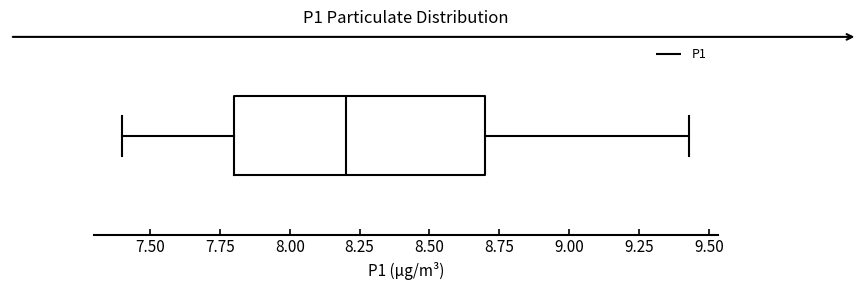

Transcribe this box plot: give where the median line is, the range the box spans, and where the two whiskers end, as read against the x-axis. The values are not printed on the chart, so give them approximately, as read against the axis.

median 8.20, box 7.80 to 8.70, whiskers 7.40 to 9.45